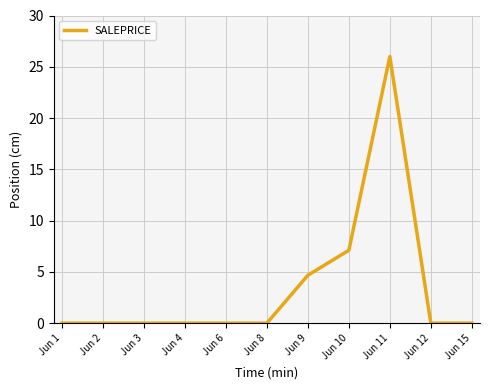

What is the change in value from Jun 8 to Jun 9?

+4.7